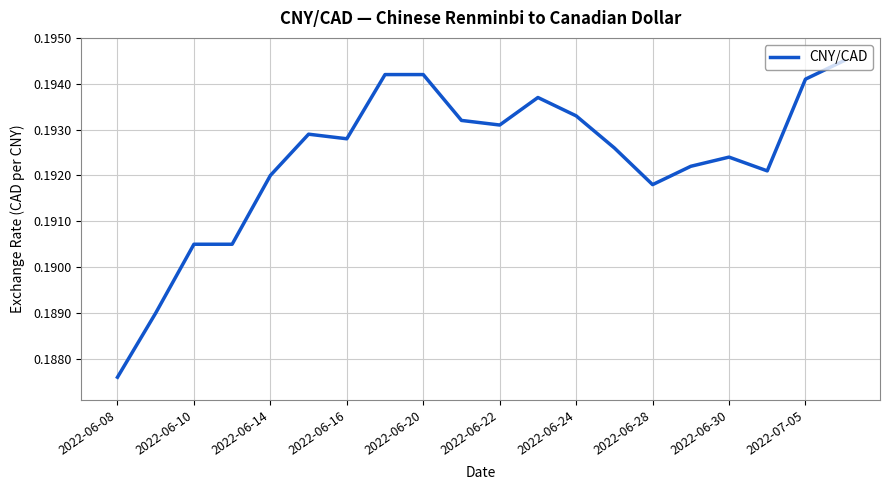

What is the value of the 1st point from the left?

0.2